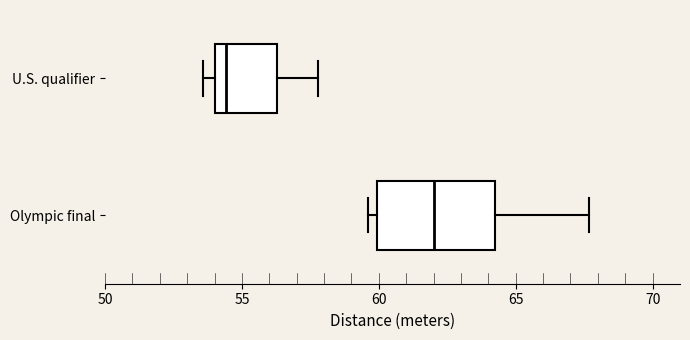

Comparing the boxes themselves (not the whiskers), which one is the widest?

Olympic final